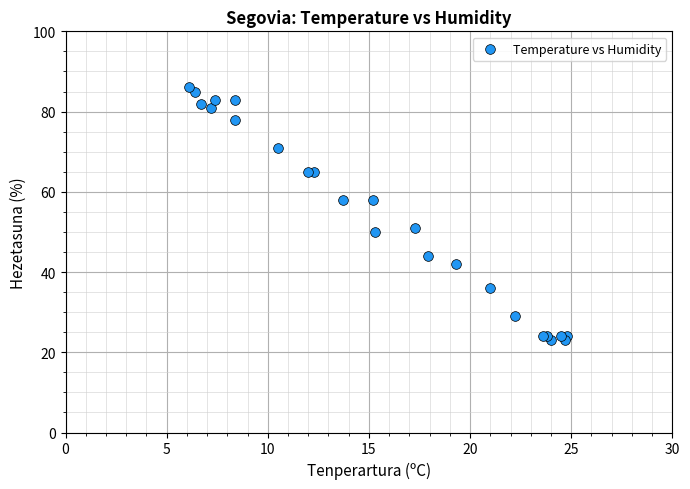

What Y value in the scatter plot is closest to 54?

51